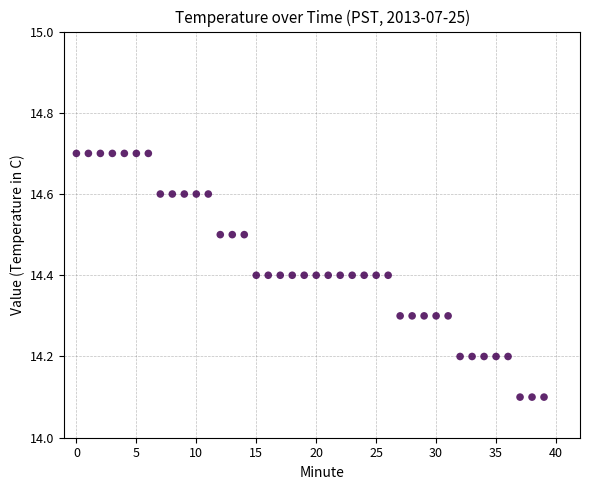

What is the range of Y values (max minus min)?

0.6